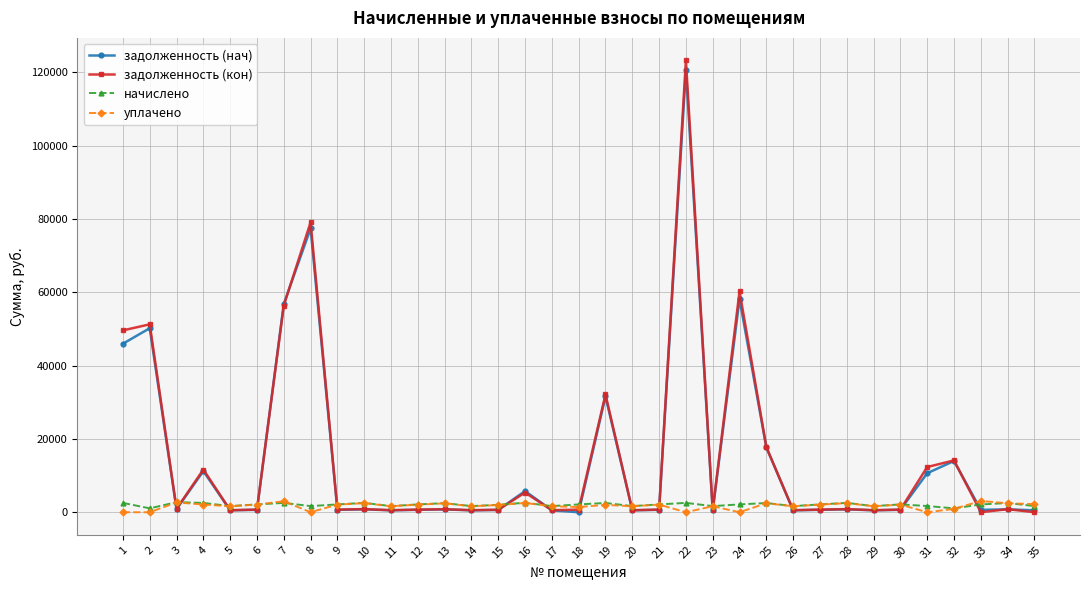

True or false: начислено has more than 2 interior local peaks.

True